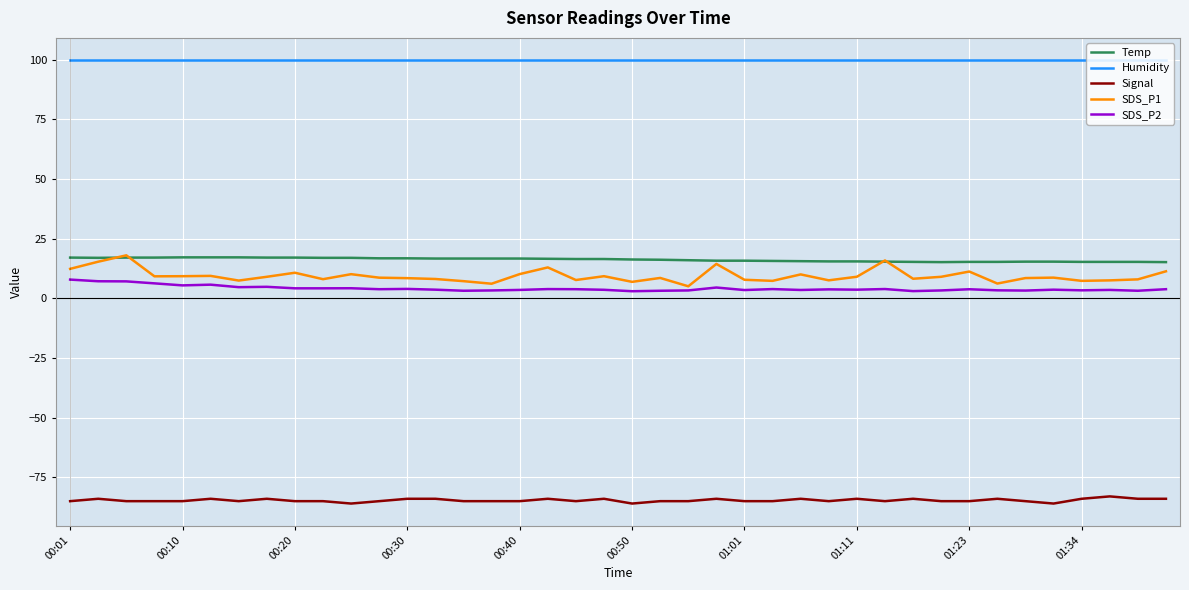

In SDS_P1, how many points are higher than both neighbors (excluding endpoints)?

12